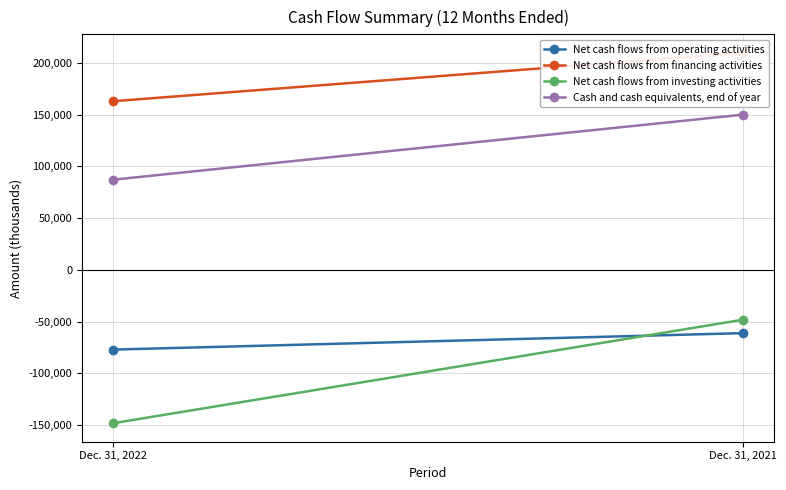

Rank the categories by Cash and cash equivalents, end of year value from lowest to highest.

Dec. 31, 2022, Dec. 31, 2021